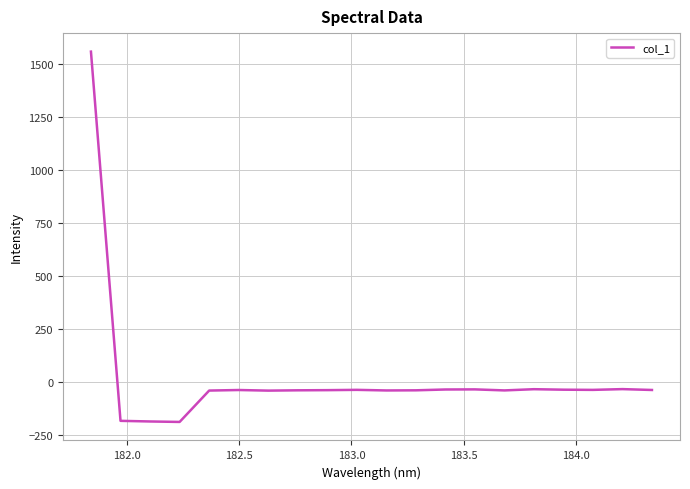

What is the maximum value shown in the chart?

1556.7